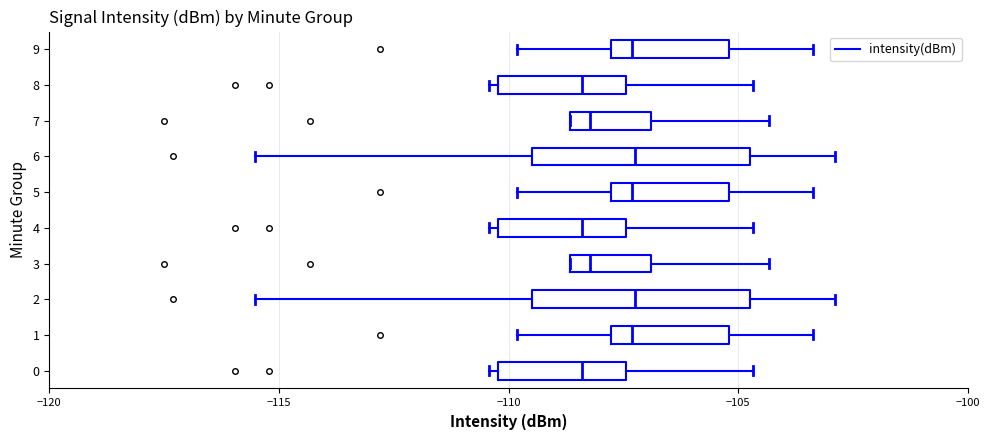

Reading bottom to top, transcribe this box plot: for each box, give where its median line is, the range the box spans, and where its two whiskers end, as read against the x-axis. The values are not printed on the chart, so give them approximately, as read against the axis.

0: median -108.5, box -110.0 to -107.5, whiskers -110.5 to -104.5
1: median -107.5, box -108.0 to -105.0, whiskers -110.0 to -103.5
2: median -107.0, box -109.5 to -104.5, whiskers -115.5 to -103.0
3: median -108.0, box -108.5 to -107.0, whiskers -108.5 to -104.5
4: median -108.5, box -110.0 to -107.5, whiskers -110.5 to -104.5
5: median -107.5, box -108.0 to -105.0, whiskers -110.0 to -103.5
6: median -107.0, box -109.5 to -104.5, whiskers -115.5 to -103.0
7: median -108.0, box -108.5 to -107.0, whiskers -108.5 to -104.5
8: median -108.5, box -110.0 to -107.5, whiskers -110.5 to -104.5
9: median -107.5, box -108.0 to -105.0, whiskers -110.0 to -103.5